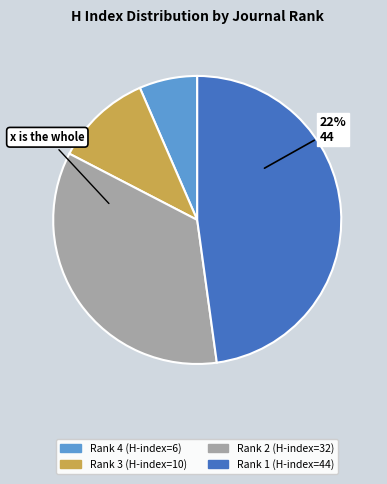

How many slices are in this pie chart?

4